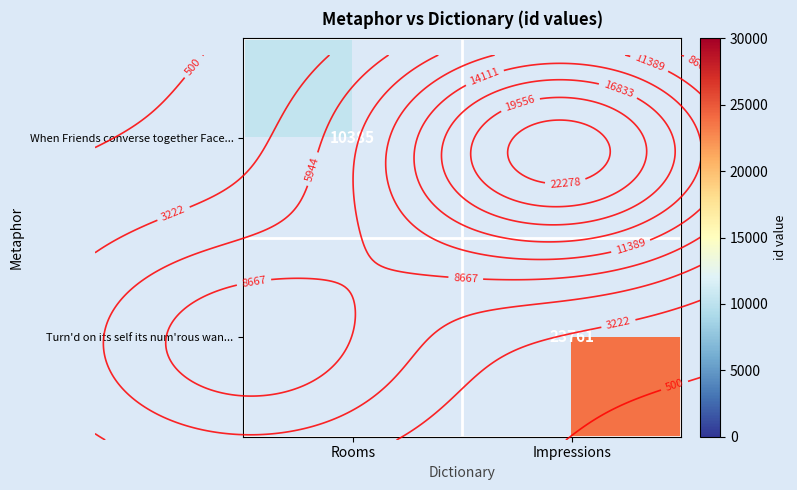

Rank the series by their average value, from lowest to highest.

When Friends converse together Face..., Turn'd on its self its num'rous wan...